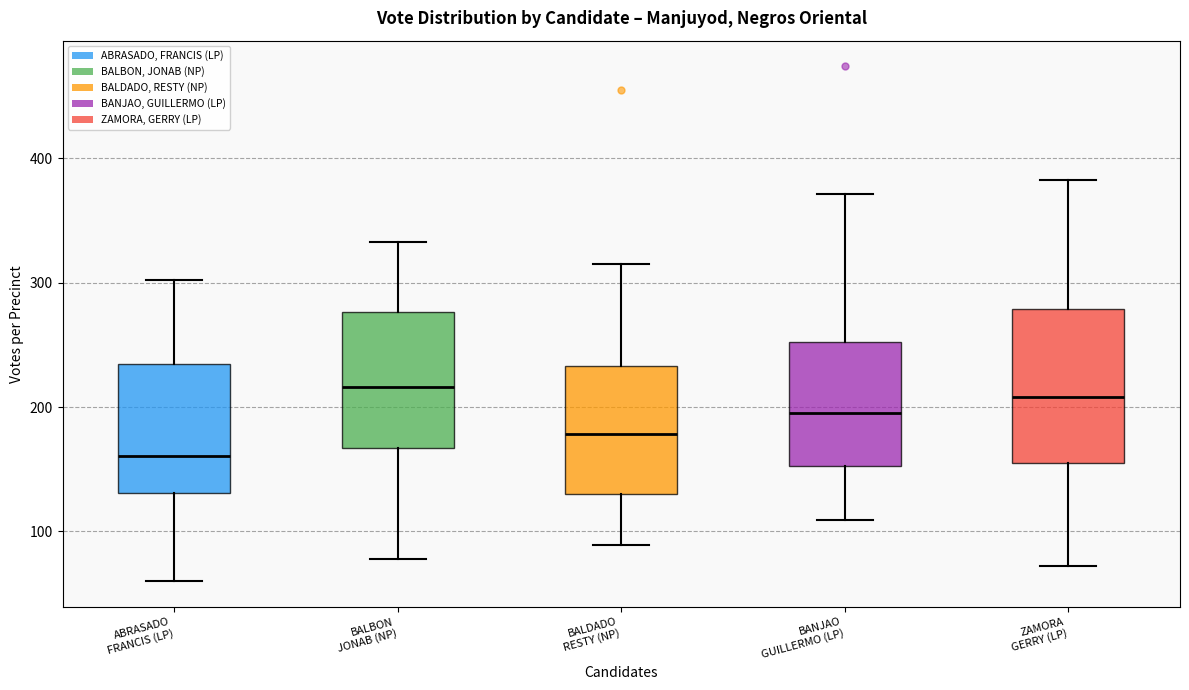

Which box is the tallest, from its lower edge to its upper edge?

ZAMORA GERRY (LP)